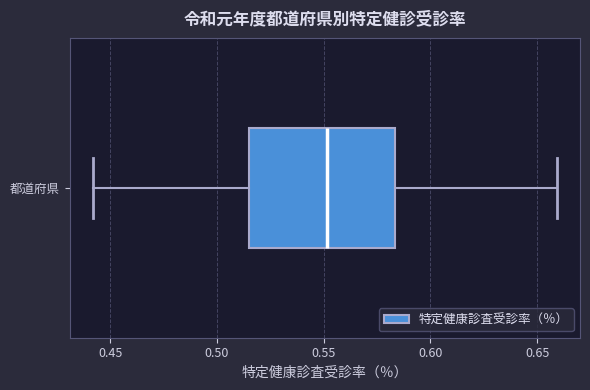

Read this box plot against the x-axis: the position of the median line, the range covered by the box, and the ends of both whiskers. The values are not printed on the chart, so give them approximately, as read against the axis.

median 0.550, box 0.515 to 0.585, whiskers 0.440 to 0.660